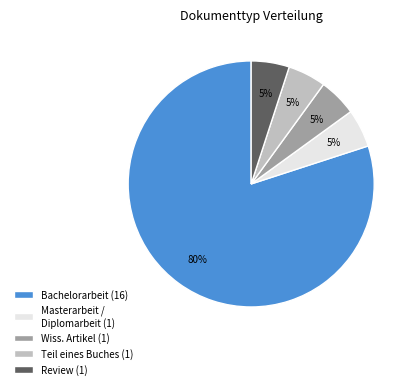

Do Bachelorarbeit (16) and Review (1) together represent more than half of the pie?

Yes